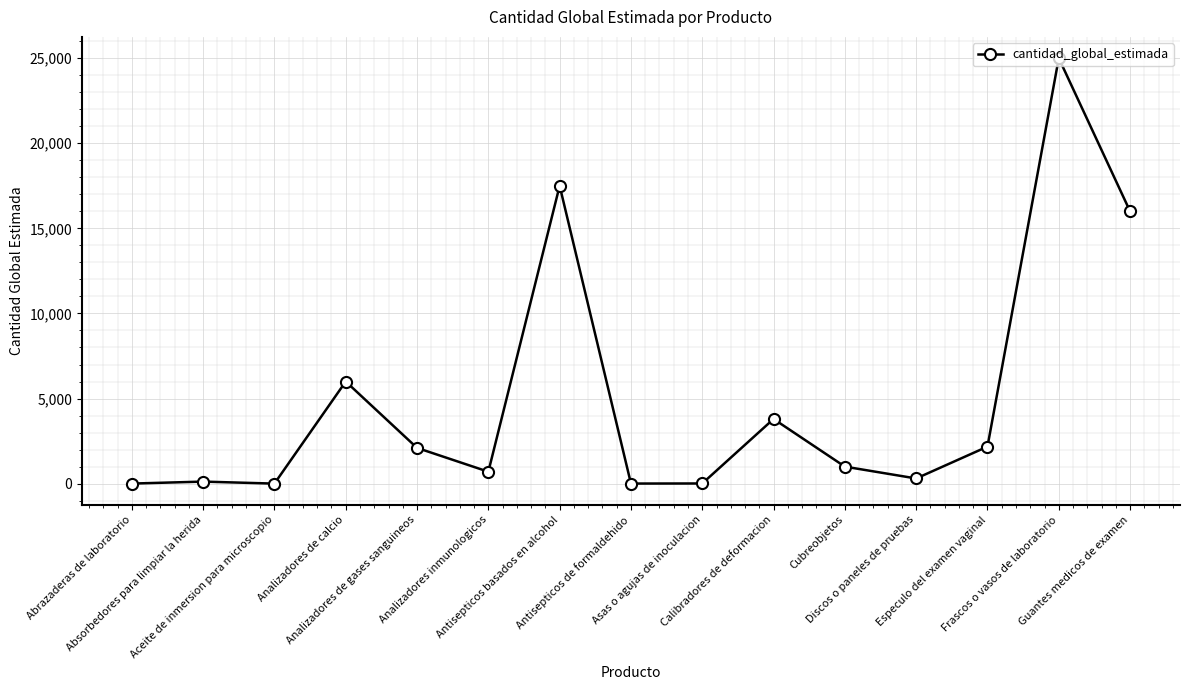

How many data points are less than 1000?

7